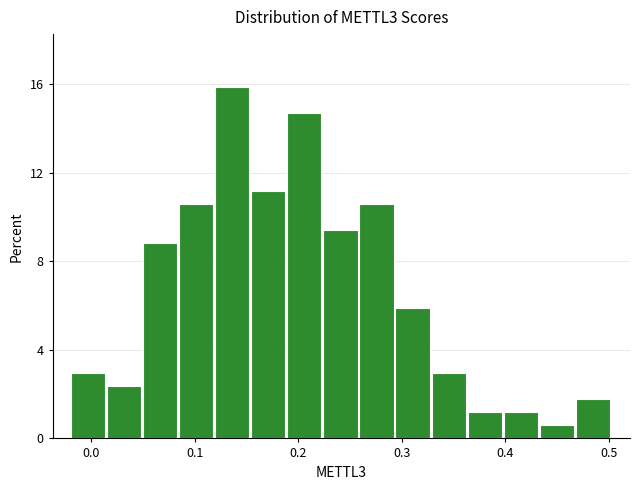

Around what value on the x-axis is the tallest bar? Give the approximate position of its centre, as read against the axis.

0.14